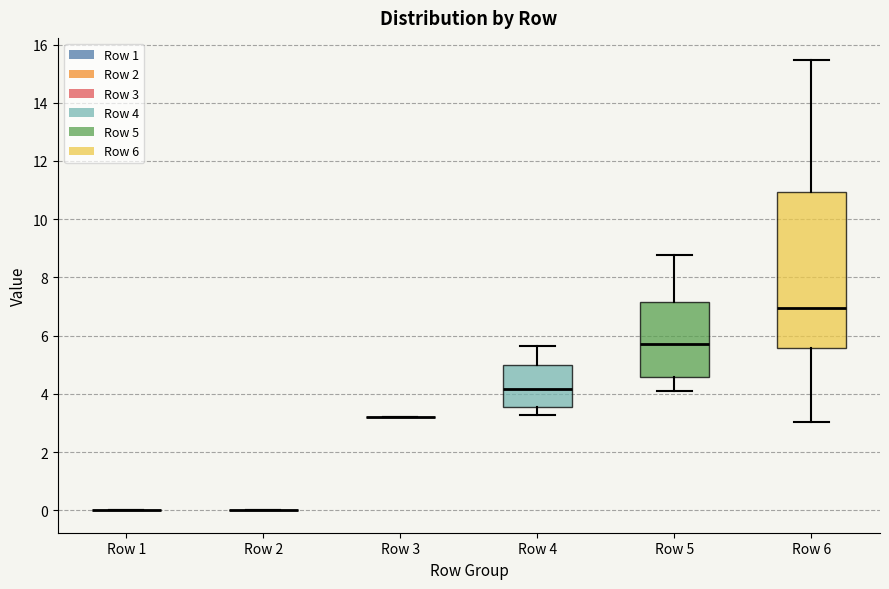

Which box is the tallest, from its lower edge to its upper edge?

Row 6